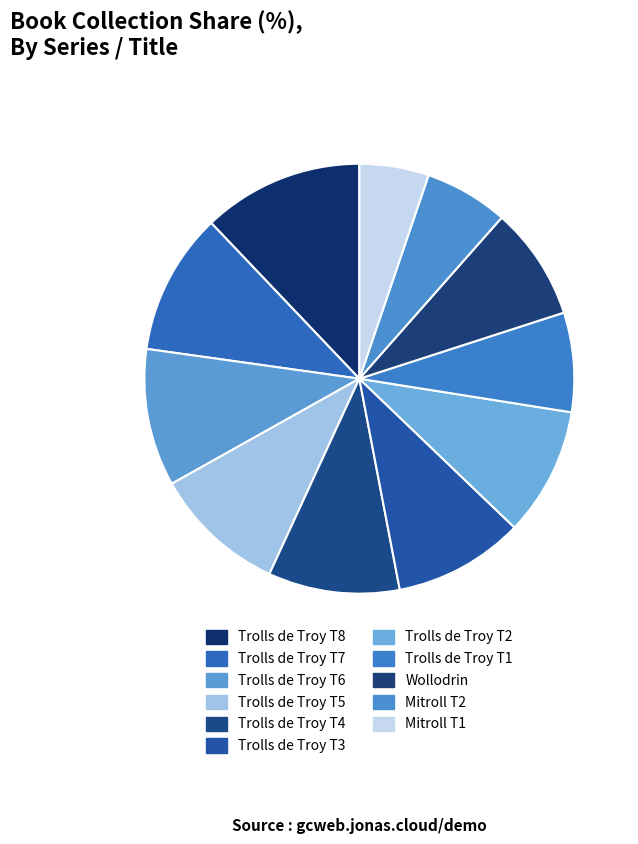

Rank the categories by value from lowest to highest.

386, 466, 553, 629, 715, 726, 731, 740, 765, 790, 895